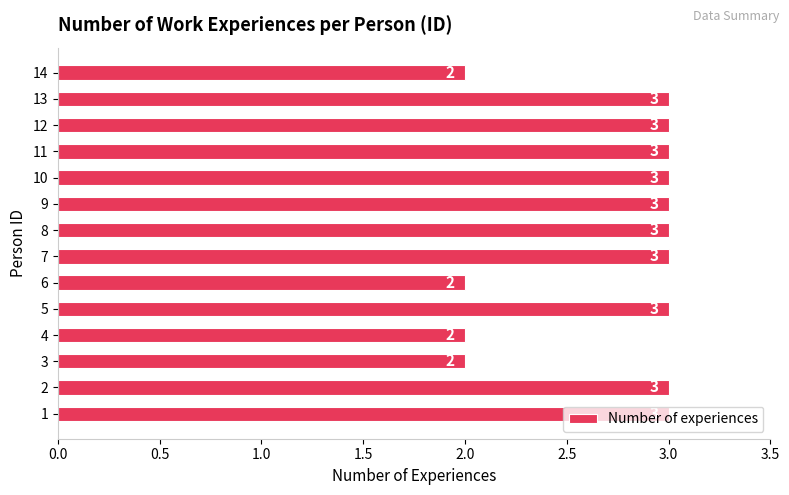

Approximately how many times larger is the value at 2 compared to 9?

1.0